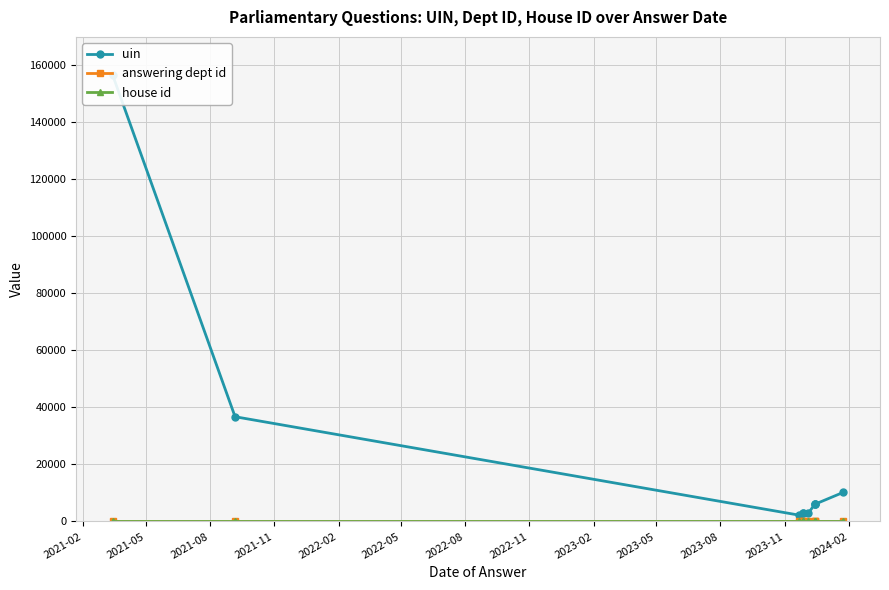

At which category is the sum across all series the highest?

2021-02